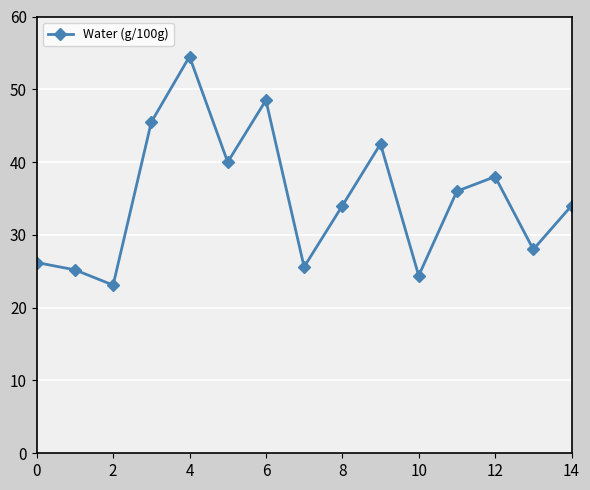

What is the average value?

35.0